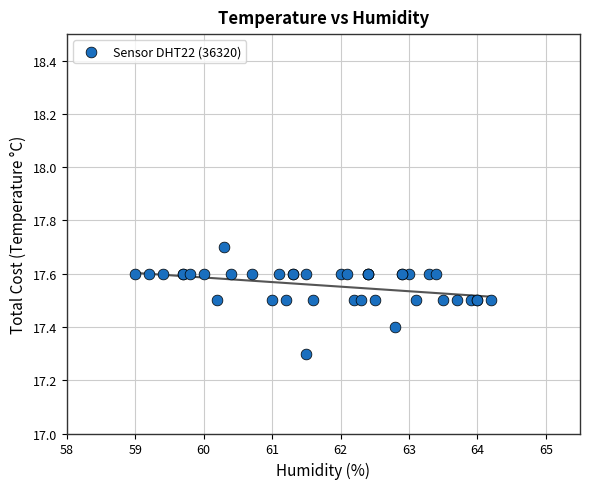

What Y value in the scatter plot is closest to 17?

17.3